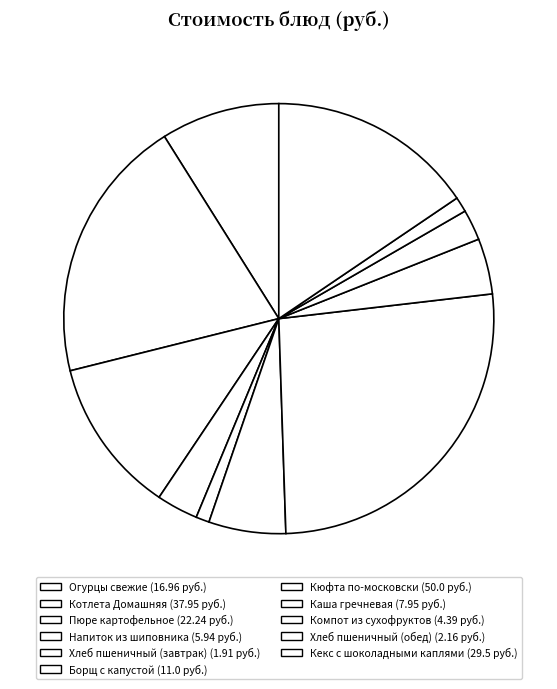

Rank the categories by value from lowest to highest.

Хлеб пшеничный (завтрак), Хлеб пшеничный (обед), Компот из сухофруктов, Напиток из шиповника, Каша гречневая, Борщ с капустой, Огурцы свежие, Пюре картофельное, Кекс с шоколадными каплями, Котлета Домашняя, Кюфта по-московски